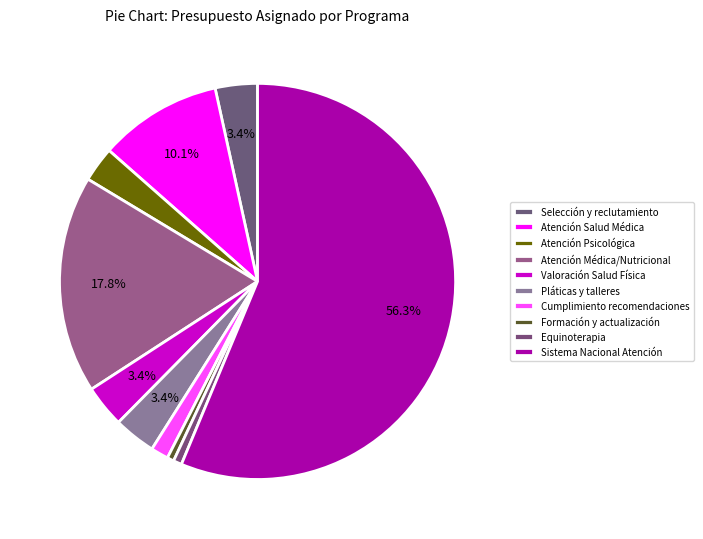

To the nearest percent, what is the difference between the largest and smallest slice percentages?

56%